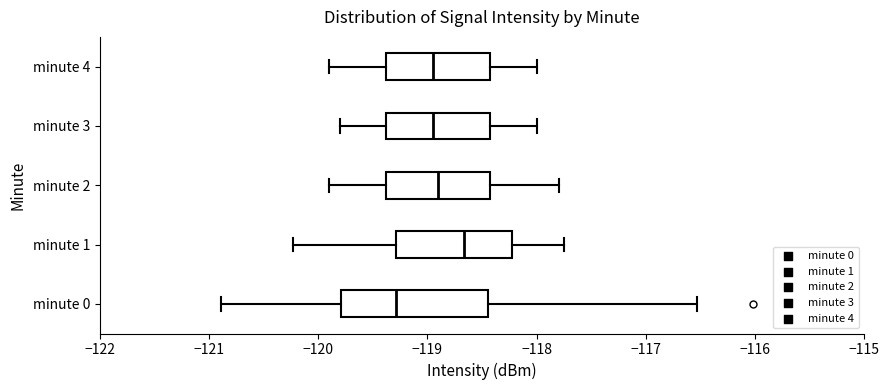

Reading bottom to top, read every box against the x-axis: the position of its median line, the range the box covers, and the ends of its whiskers. The values are not printed on the chart, so give them approximately, as read against the axis.

minute 0: median -119.3, box -119.8 to -118.4, whiskers -120.9 to -116.5
minute 1: median -118.7, box -119.3 to -118.2, whiskers -120.2 to -117.8
minute 2: median -118.9, box -119.4 to -118.4, whiskers -119.9 to -117.8
minute 3: median -118.9, box -119.4 to -118.4, whiskers -119.8 to -118.0
minute 4: median -118.9, box -119.4 to -118.4, whiskers -119.9 to -118.0